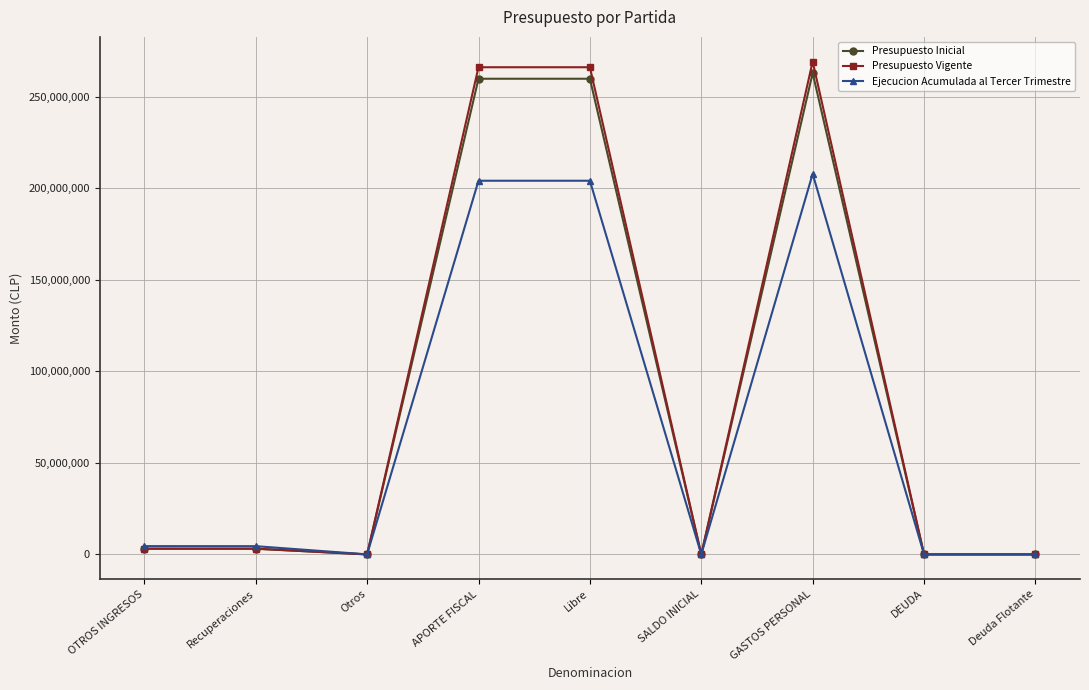

What position from the right is Recuperaciones?

8